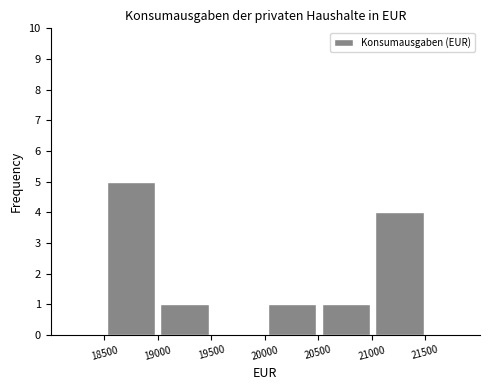

Reading left to right, list every bar in this chart as the range it spans on the x-axis followed by its height. Neither the bar edges nor the heights are printed on the chart, so give them approximately, as read against the axes.

18500 to 19000: 5
19000 to 19500: 1
19500 to 20000: 0
20000 to 20500: 1
20500 to 21000: 1
21000 to 21500: 4